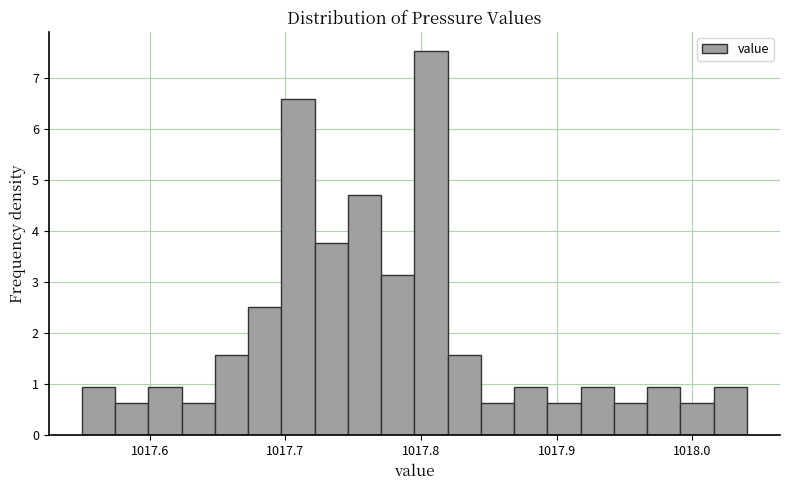

Around what value on the x-axis is the tallest bar? Give the approximate position of its centre, as read against the axis.

1017.81